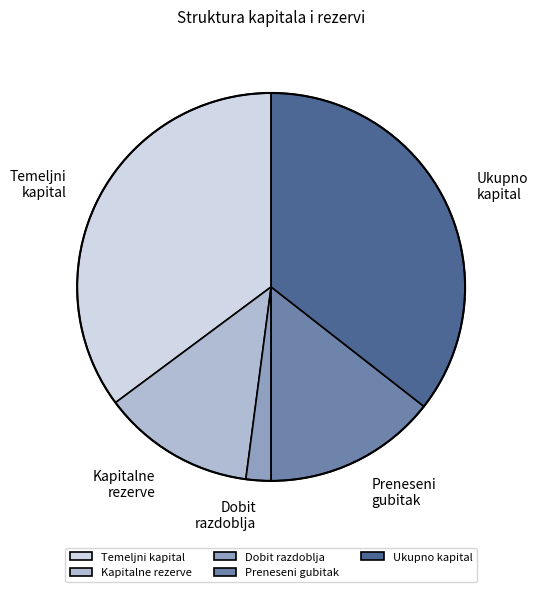

Is the sum of Ukupno kapital and Dobit razdoblja greater than half?

No